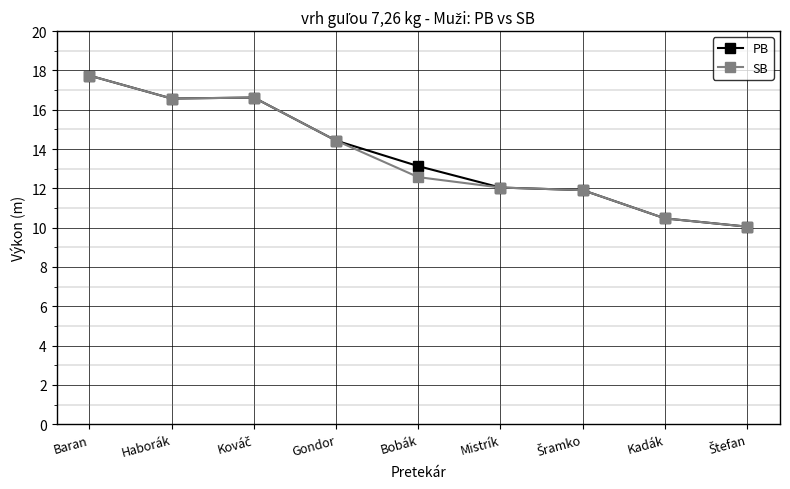

What is the approximate value of SB at Gondor?

14.4